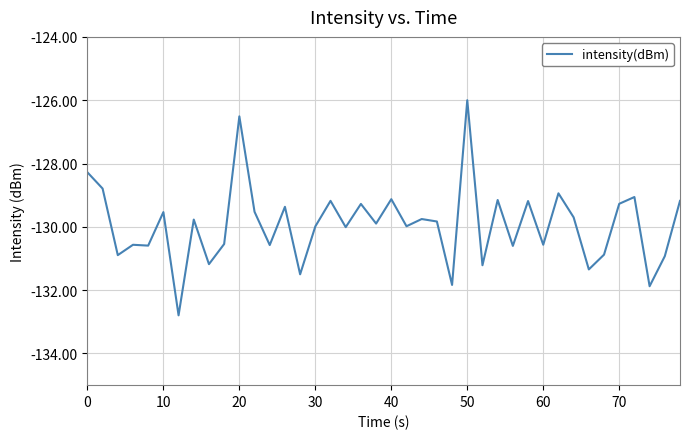

What is the difference between the maximum and minimum values?

6.8